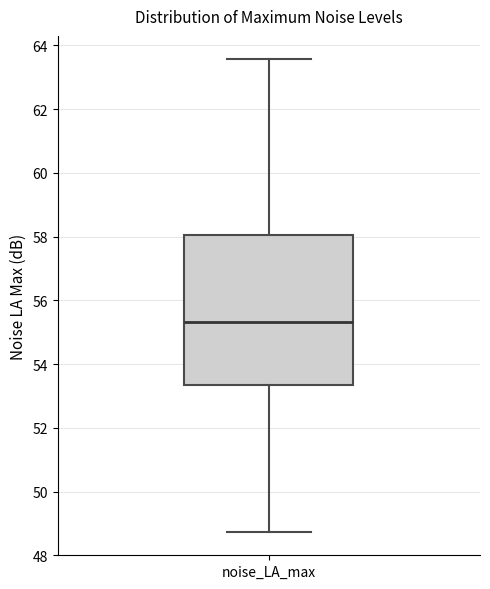

Transcribe this box plot: give where the median line is, the range the box spans, and where the two whiskers end, as read against the y-axis. The values are not printed on the chart, so give them approximately, as read against the axis.

median 55.4, box 53.4 to 58.0, whiskers 48.8 to 63.6